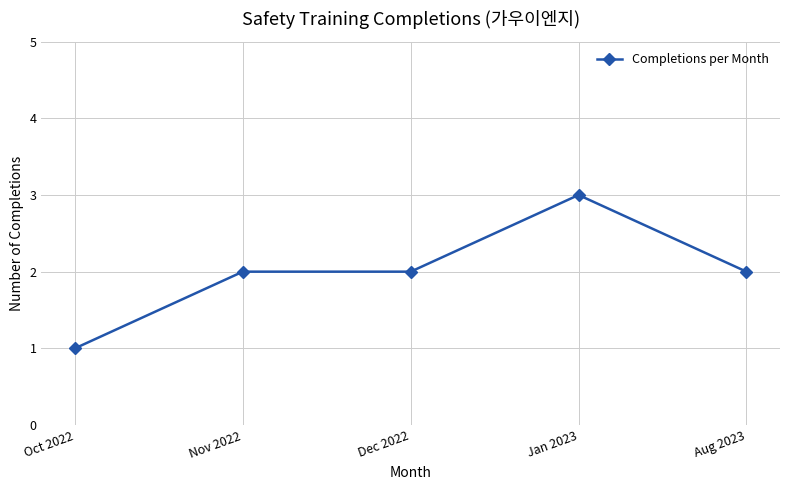

What is the value of the 1st point from the left?

1